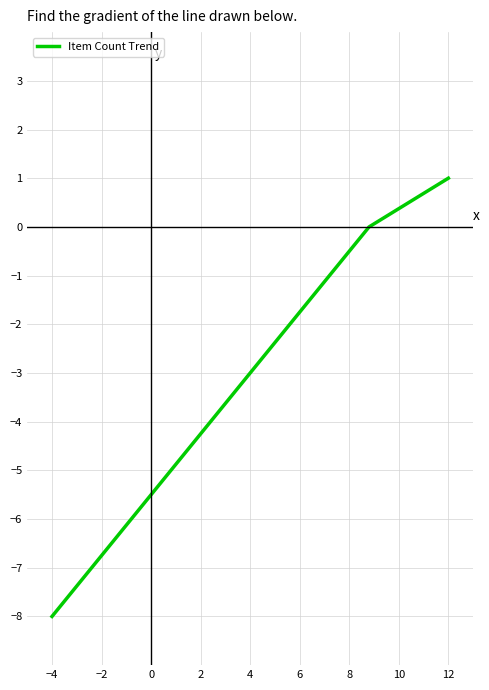

What is the minimum value shown in the chart?

-8